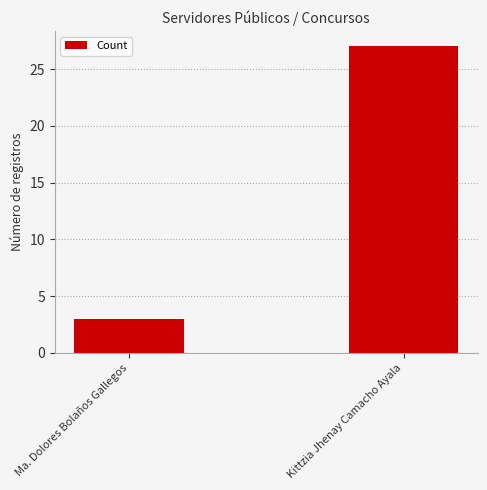

Are the bars horizontal?

No